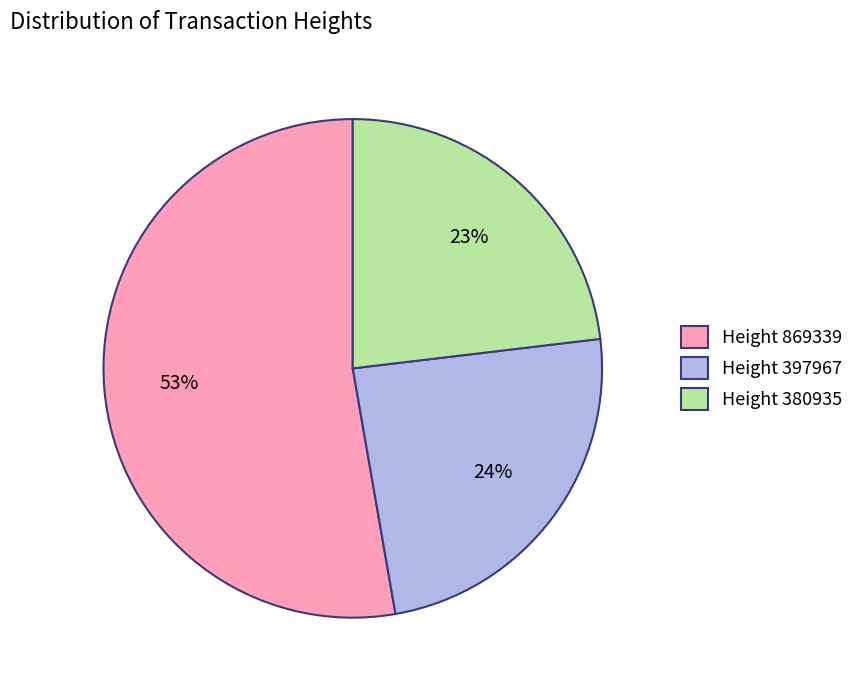

What percentage is the Height 380935 slice, to the nearest percent?

23%